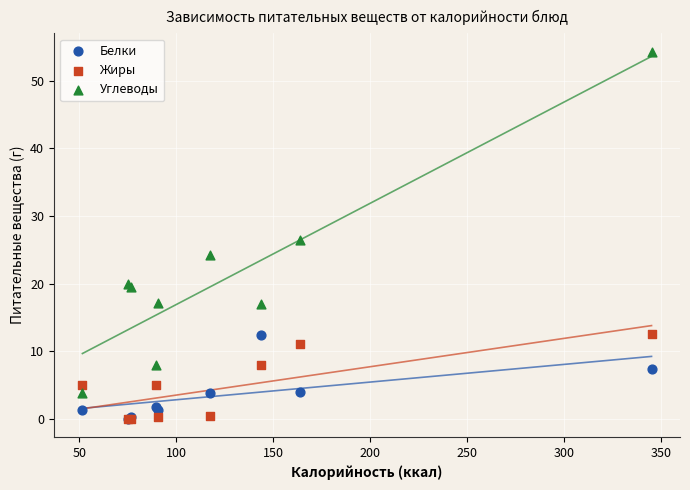

In the Углеводы series, what Y value is closest to 29?

26.4